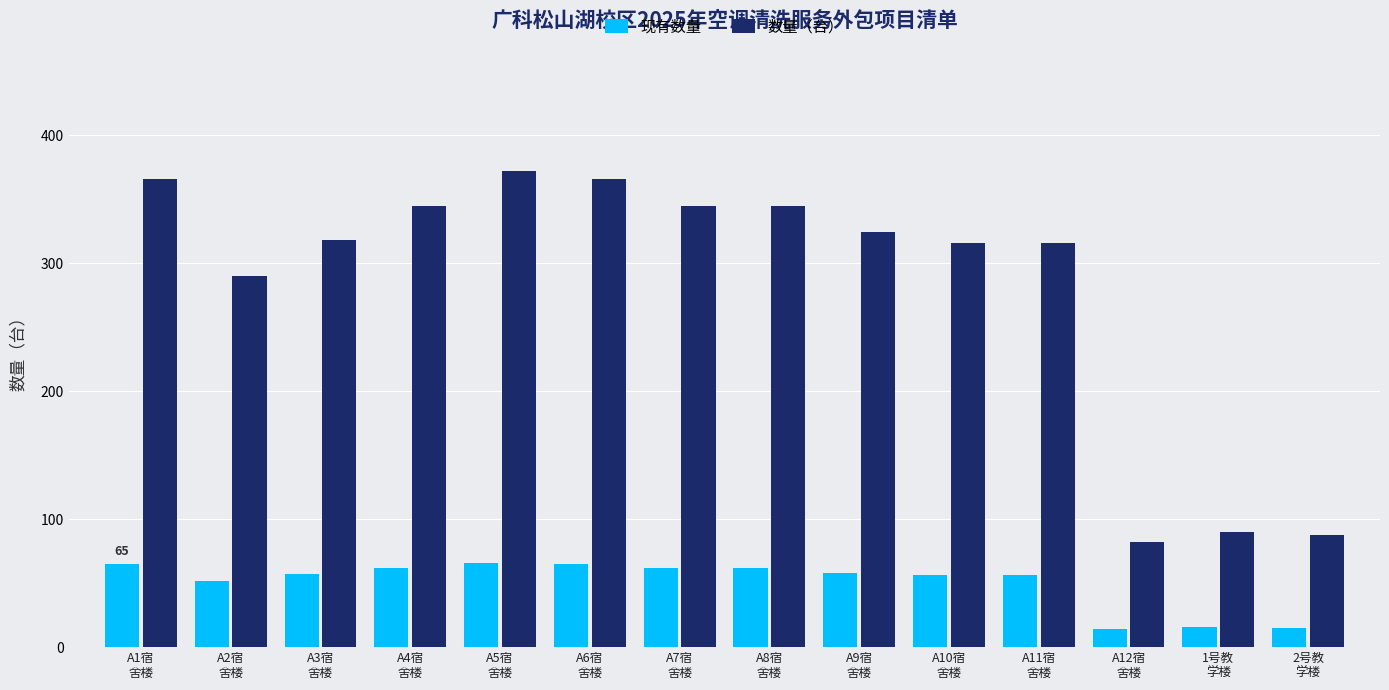

Where does the 现有数量 series first go above 58?

A1宿
舍楼